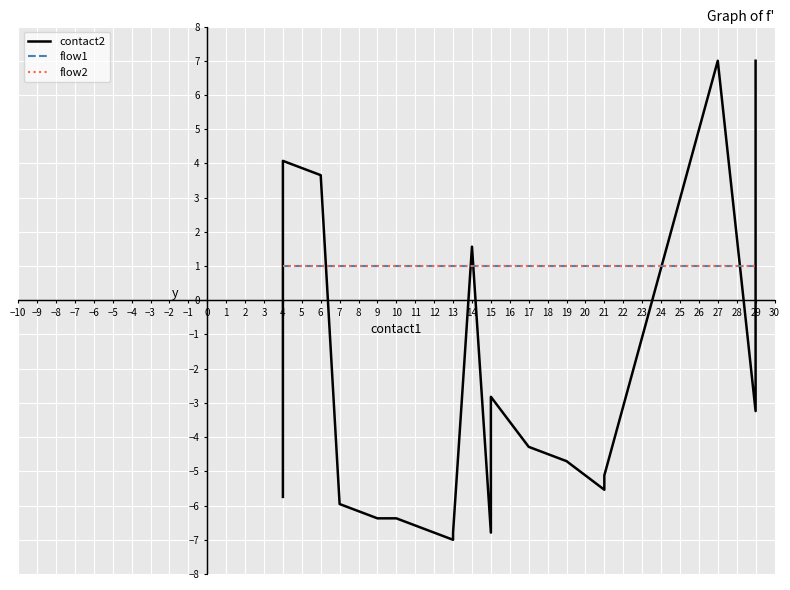

True or false: flow2 and flow1 intersect in this chart.

False